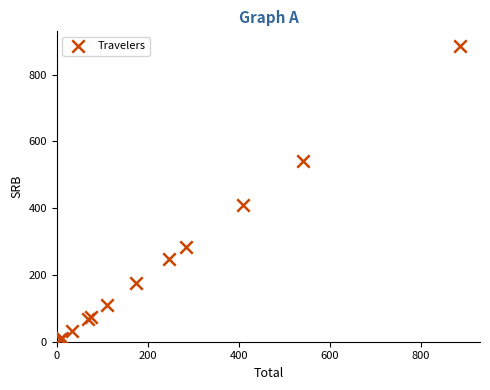

What Y value in the scatter plot is closest to 446?

408.8